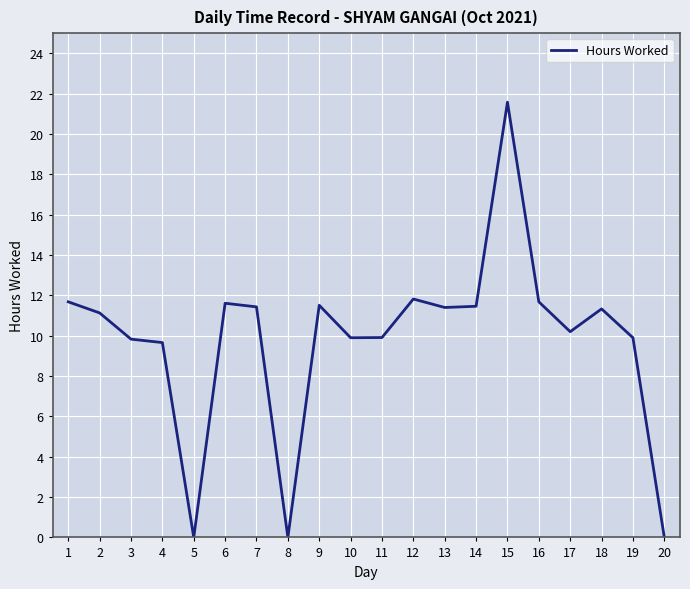

What is the greatest value displayed?

21.6